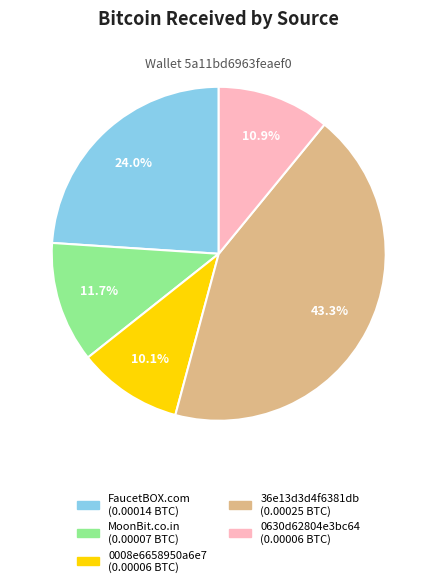

Does MoonBit.co.in account for over 50% of the chart?

No